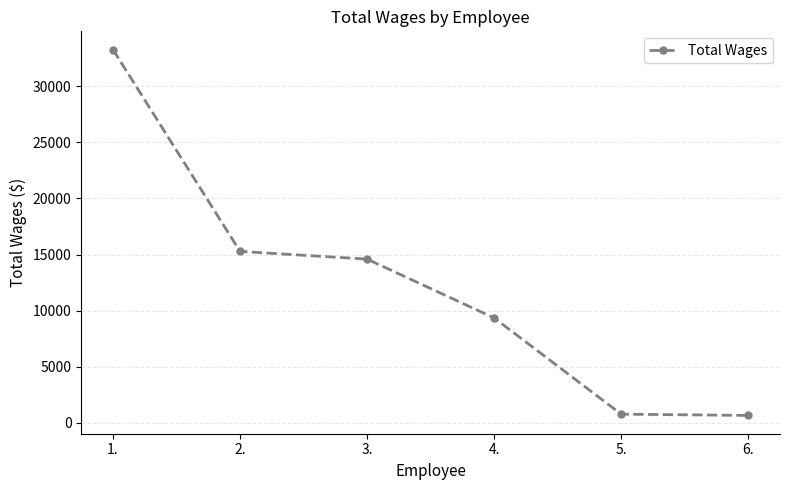

The value at 6. is 650. True or false?

True